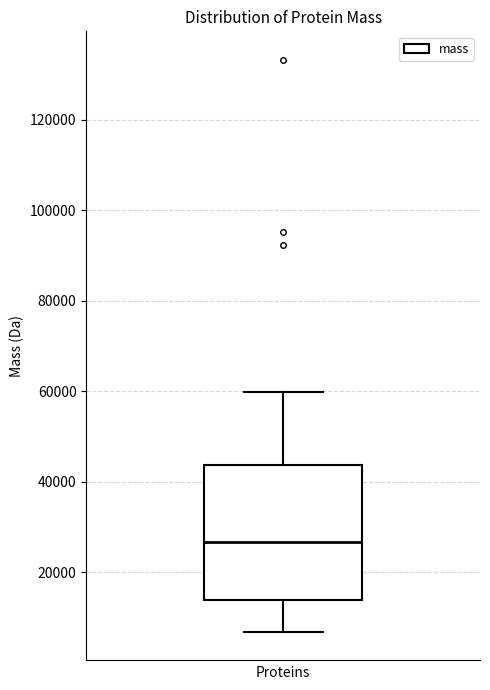

Transcribe this box plot: give where the median line is, the range the box spans, and where the two whiskers end, as read against the y-axis. The values are not printed on the chart, so give them approximately, as read against the axis.

median 26000, box 14000 to 44000, whiskers 6000 to 60000